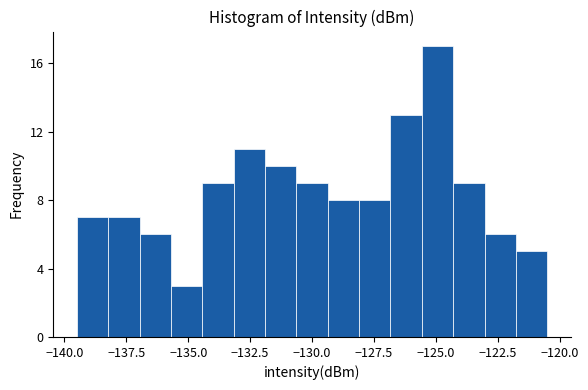

Read against the x-axis, roughly where is the centre of the tallest bar?

-125.0